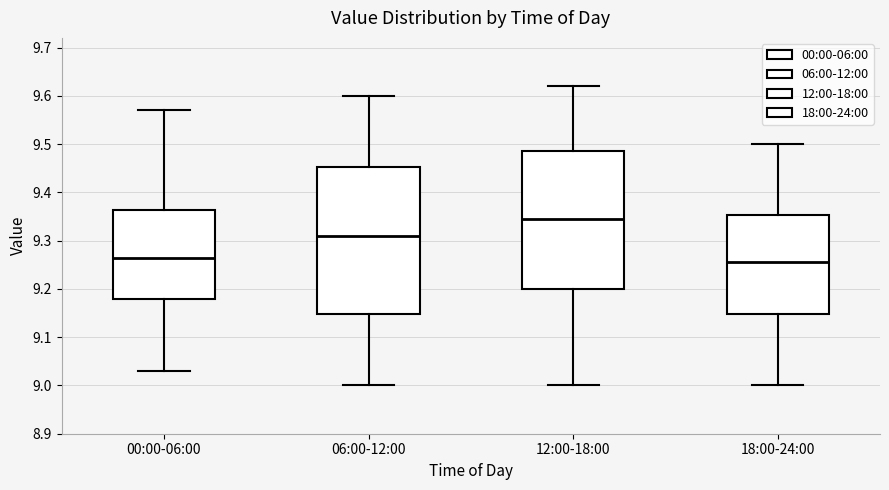

Which box's median line is the lowest?

18:00-24:00